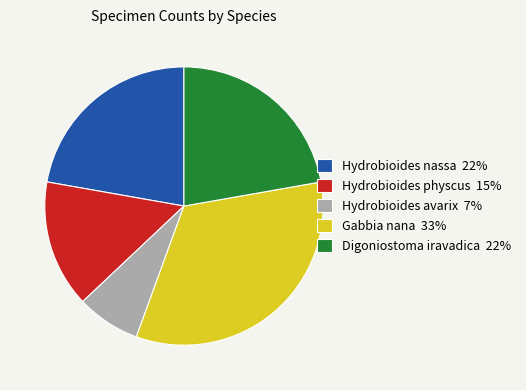

Which category has the smallest portion of the pie?

Hydrobioides avarix